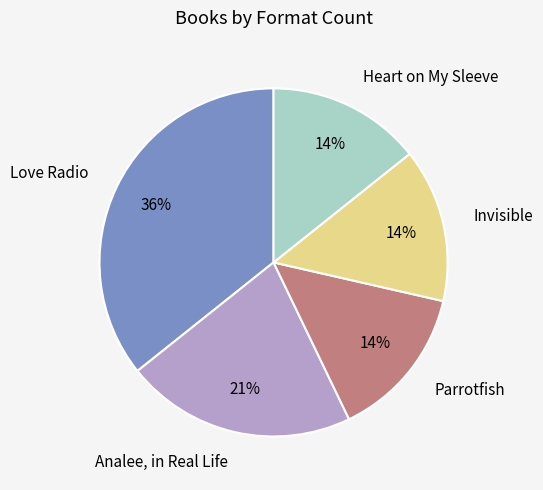

Is Heart on My Sleeve the majority of the pie?

No